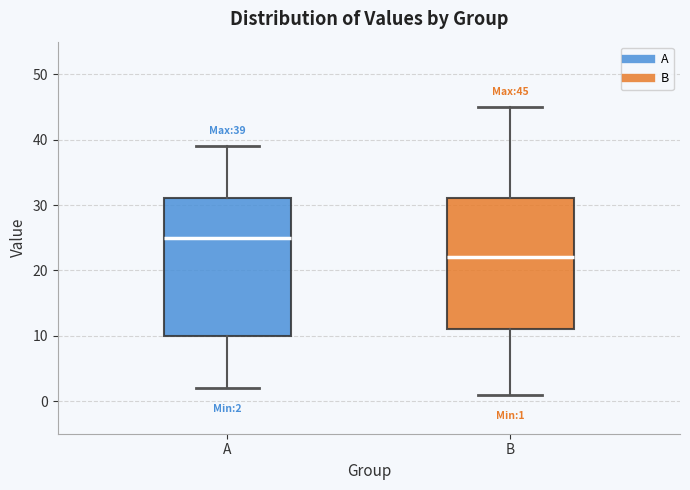

Which box has the highest median line?

A